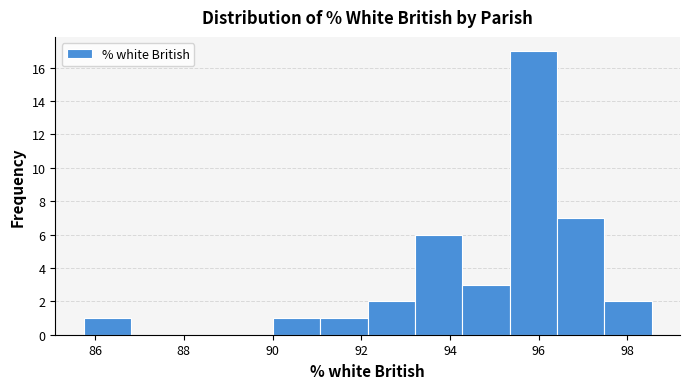

Reading left to right, list every bar in this chart as the range it spans on the x-axis followed by its height. Neither the bar edges nor the heights are printed on the chart, so give them approximately, as read against the axes.

85.8 to 86.8: 1
86.8 to 87.8: 0
87.8 to 89.0: 0
89.0 to 90.0: 0
90.0 to 91.0: 1
91.0 to 92.2: 1
92.2 to 93.2: 2
93.2 to 94.2: 6
94.2 to 95.4: 3
95.4 to 96.4: 17
96.4 to 97.4: 7
97.4 to 98.6: 2